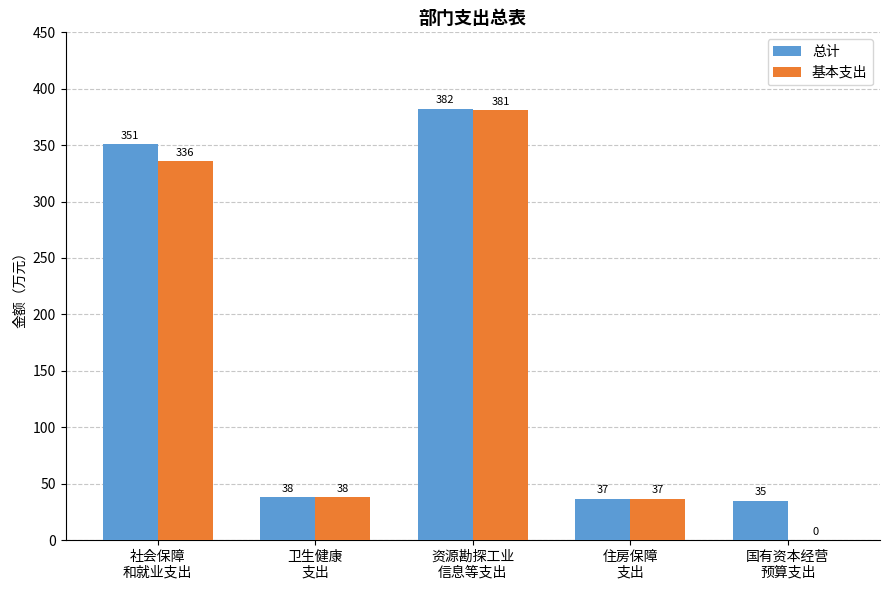

What is the greatest value displayed?

382.5